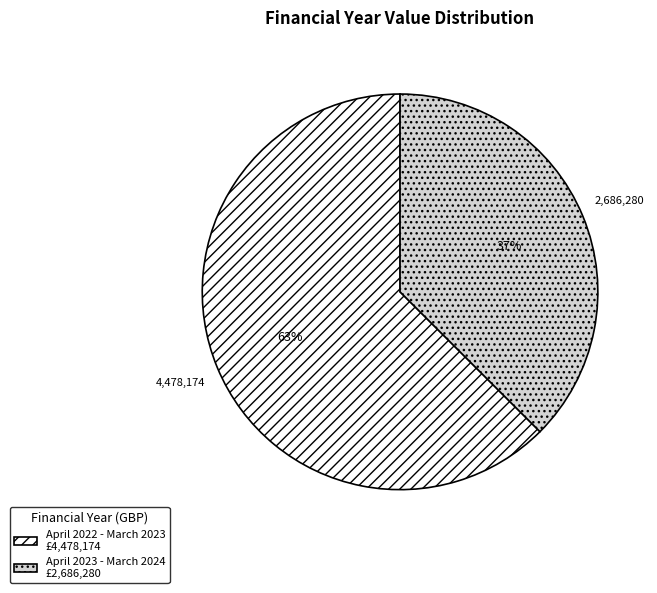

To the nearest percent, what is the average slice percentage?

50%